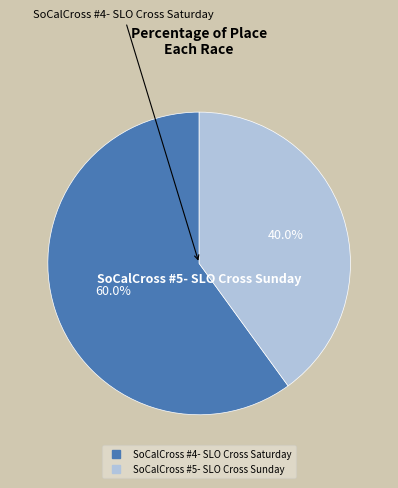

Is there a majority slice in this chart?

Yes